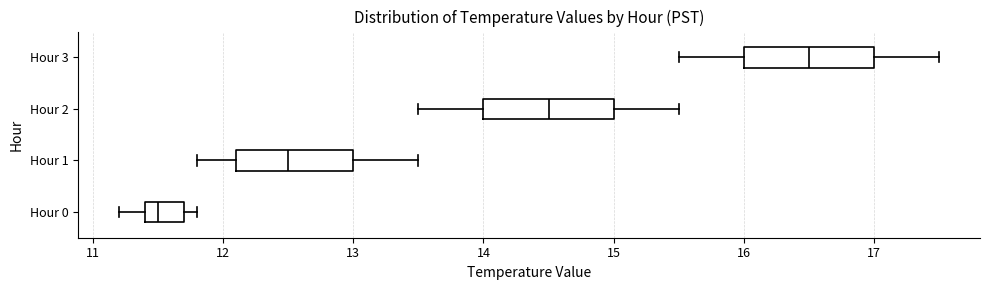

Which box has the furthest to the left median line?

Hour 0